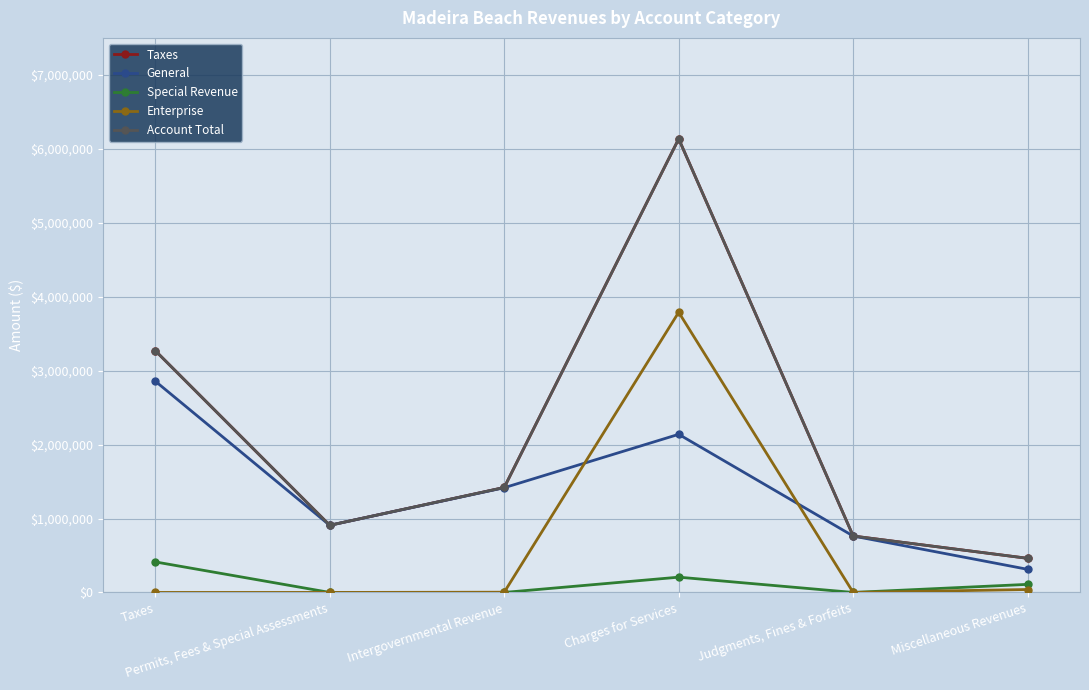

Does the chart have visible grid lines?

Yes